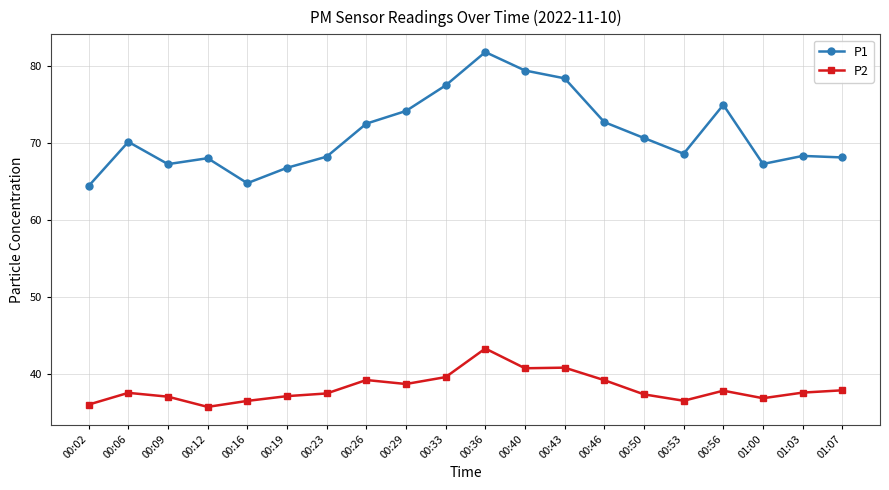

True or false: P1 and P2 cross at least once.

False